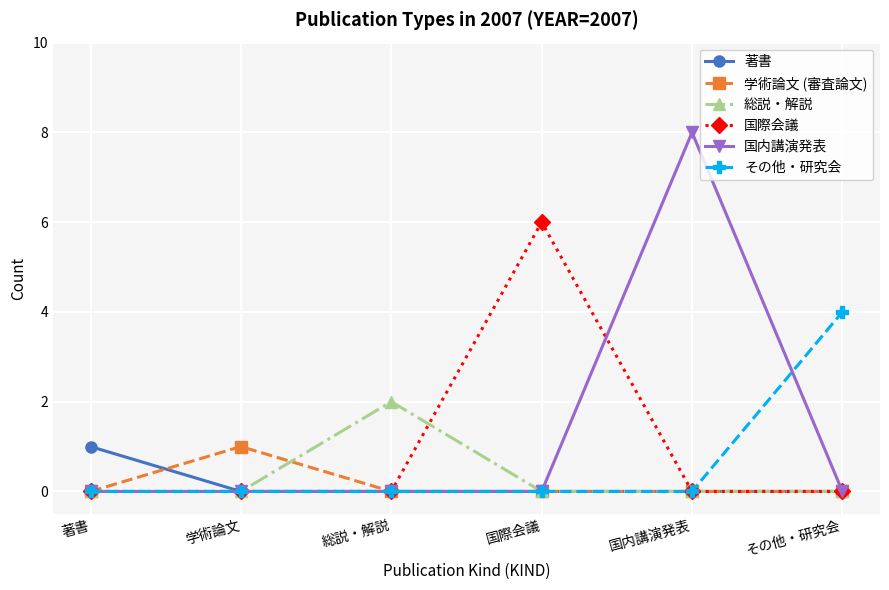

What is the label of the 2nd point from the right?

国内講演発表